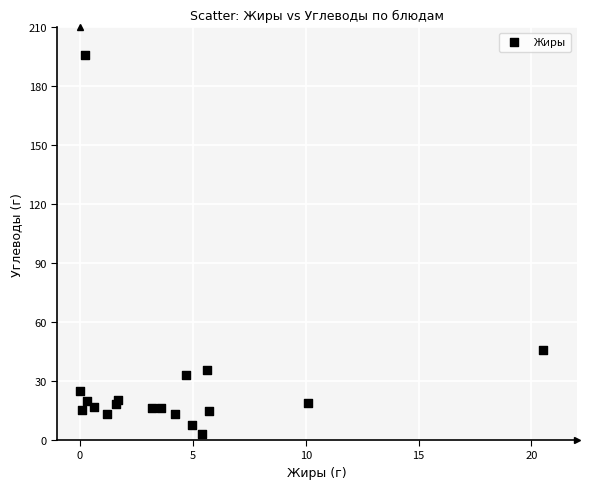

What is the range of X values (max minus min)?

20.5